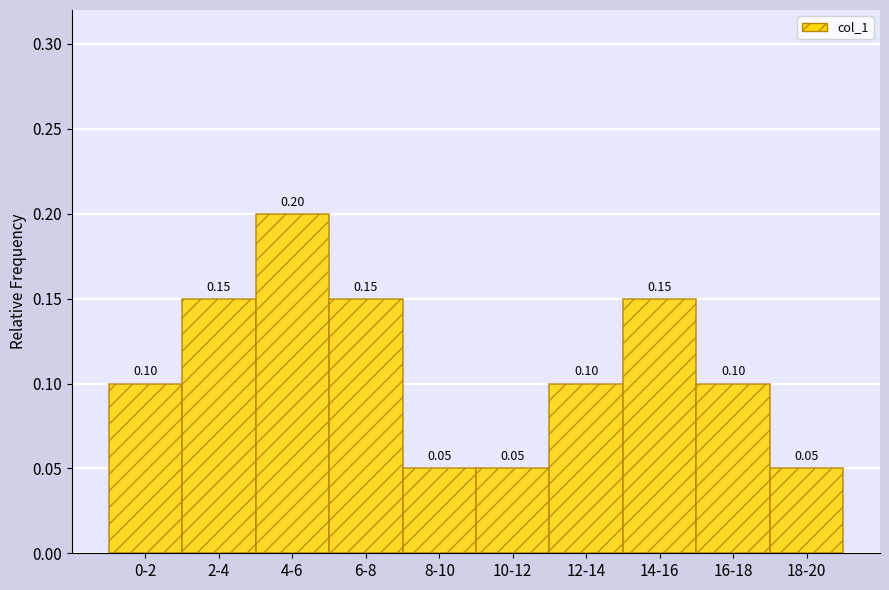

Between 14-16 and 4-6, which is larger?

4-6